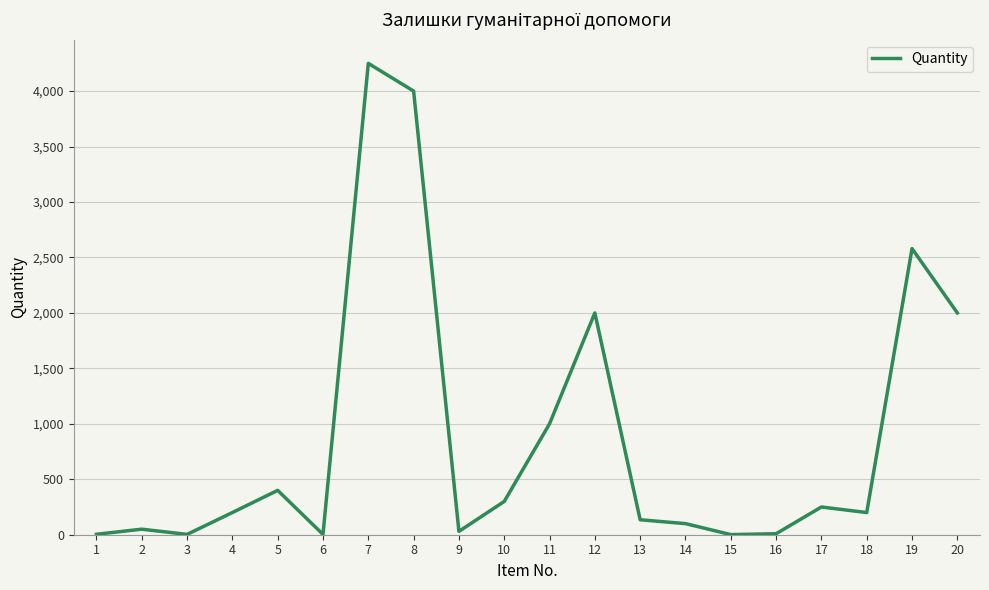

What is the difference between the maximum and minimum values?

4249